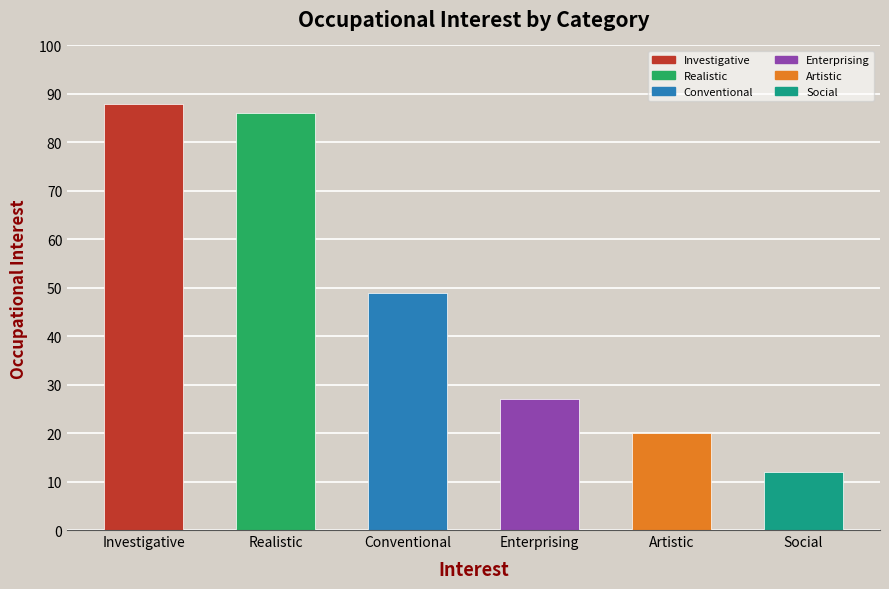

Reading left to right, transcribe all the data shown in this chart.

88	86	49	27	20	12